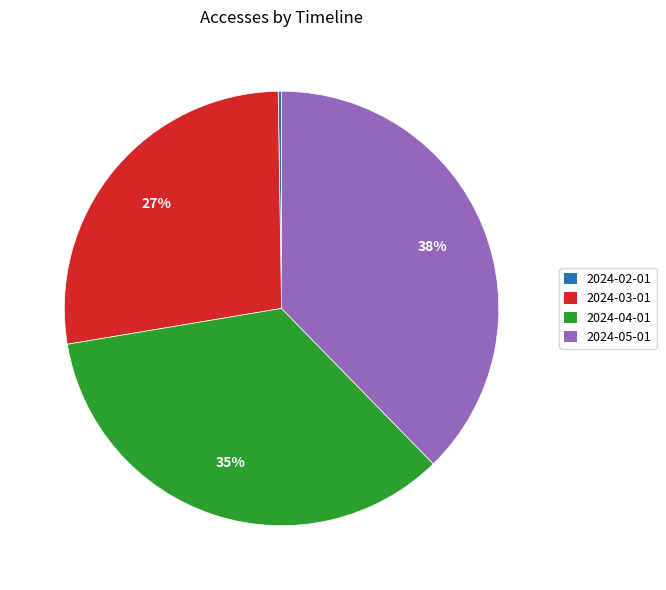

To the nearest percent, what is the combined percentage of 2024-03-01 and 2024-05-01?

65%